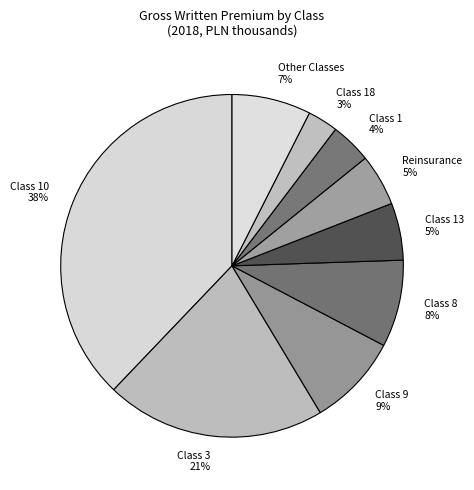

To the nearest percent, what percentage of the pie is Class 8 8%?

8%